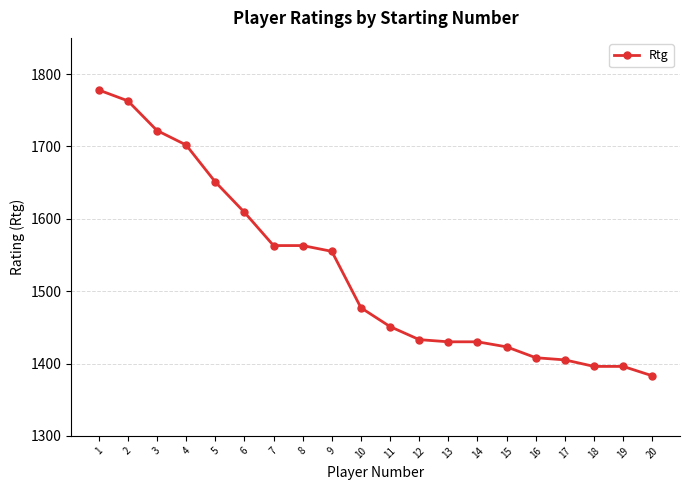

How many data points are less than 1477?

10